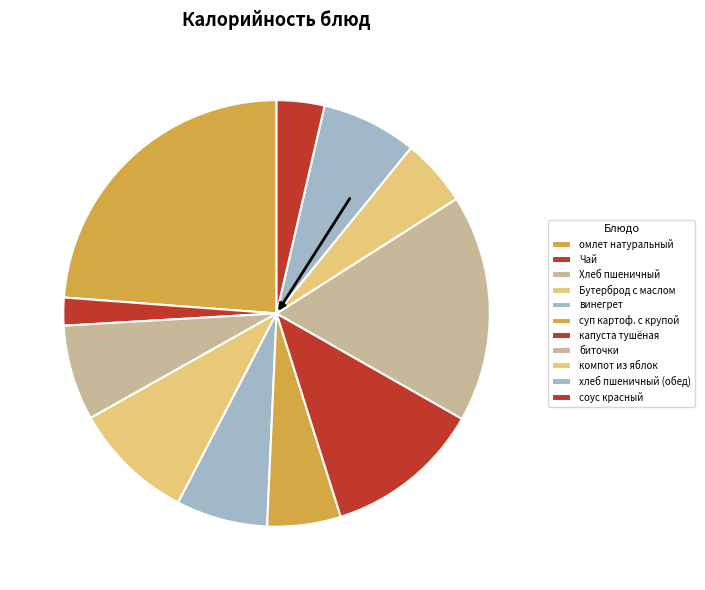

Is it true that капуста тушёная is 26% of the pie?

False